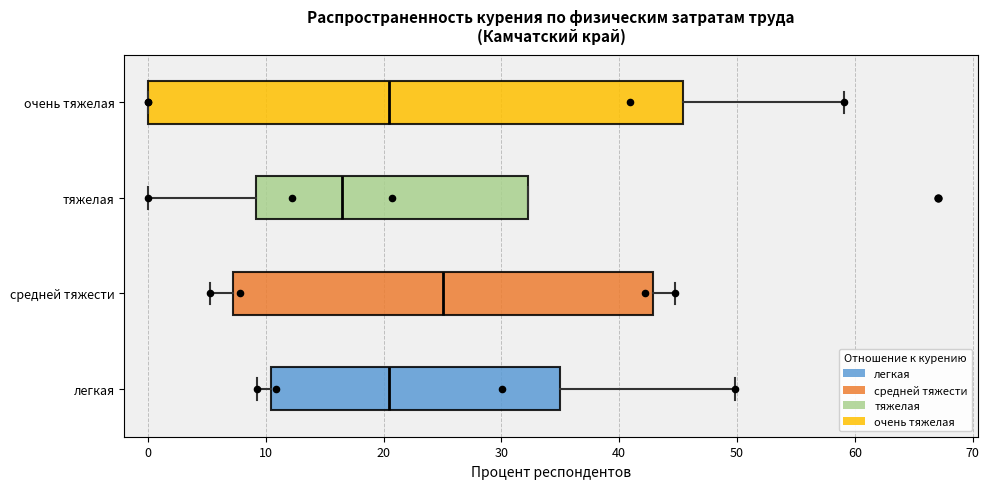

Reading bottom to top, read every box against the x-axis: the position of its median line, the range the box covers, and the ends of its whiskers. The values are not printed on the chart, so give them approximately, as read against the axis.

легкая: median 20, box 10 to 35, whiskers 9 to 50
средней тяжести: median 25, box 7 to 43, whiskers 5 to 45
тяжелая: median 16, box 9 to 32, whiskers 0 to 32
очень тяжелая: median 20, box 0 to 45, whiskers 0 to 59